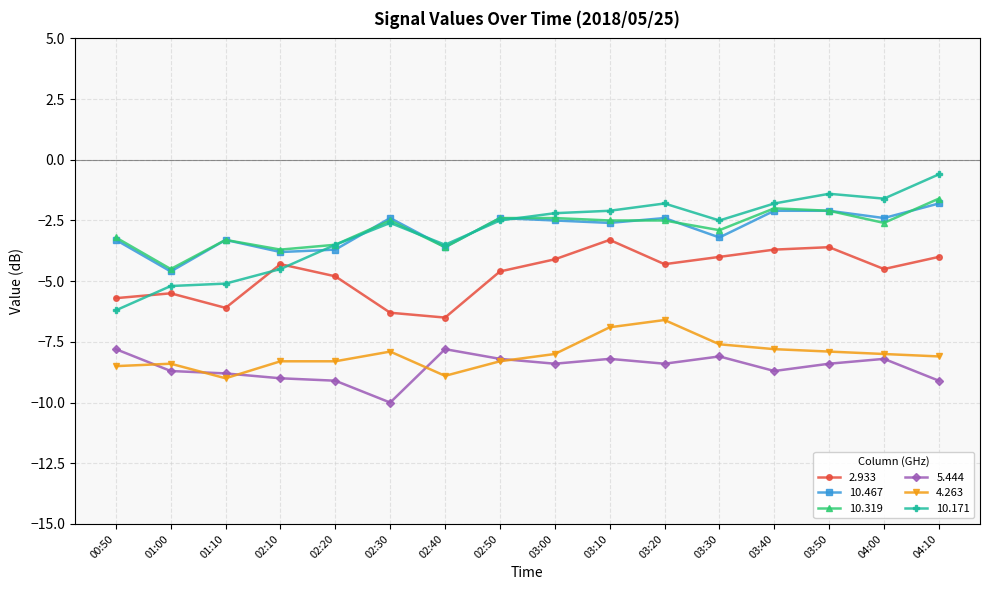

At which label does 2.933 first exceed -4?

03:10